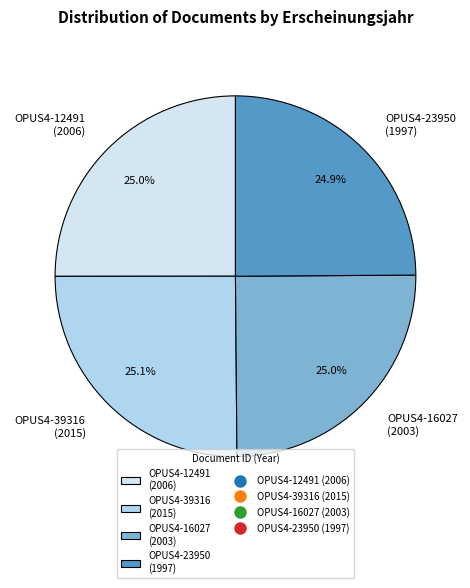

Do OPUS4-39316 and OPUS4-16027 together represent more than half of the pie?

Yes